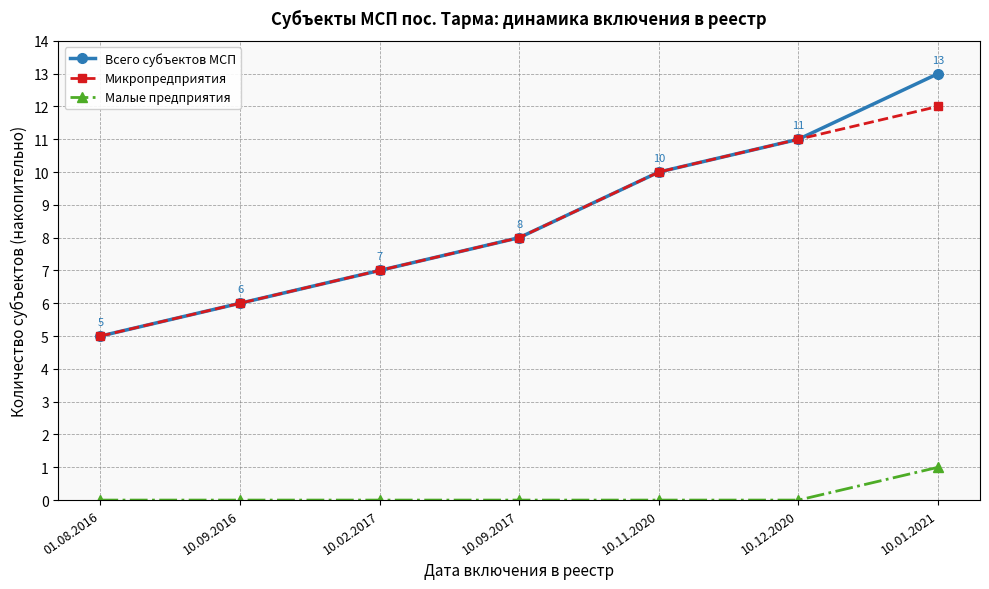

What is the difference between the Всего субъектов МСП values at 10.09.2017 and 10.12.2020?

3